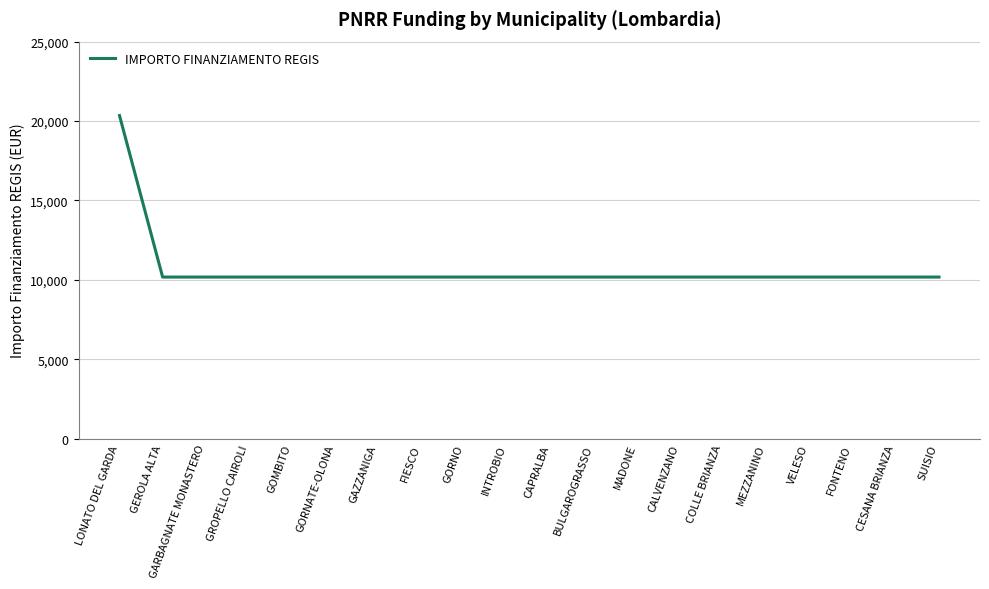

What is the difference between the maximum and minimum values?

10172